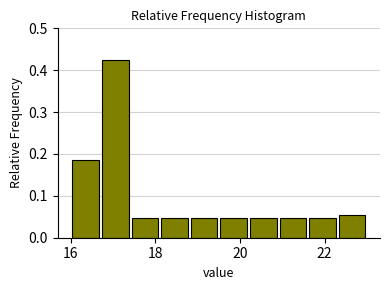

Around what value on the x-axis is the tallest bar? Give the approximate position of its centre, as read against the axis.

17.0